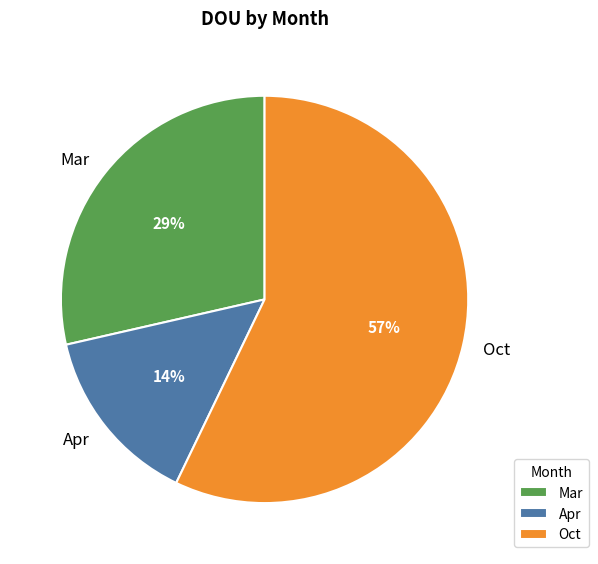

Which slice is the largest?

Oct